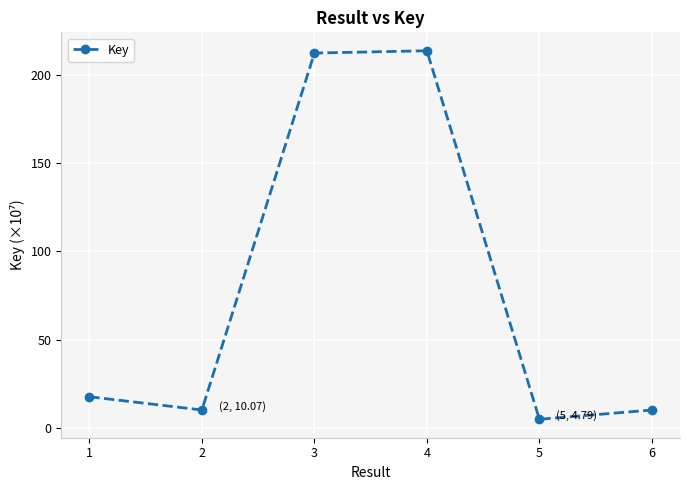

Is it true that the value at 4 is 115.1?

False